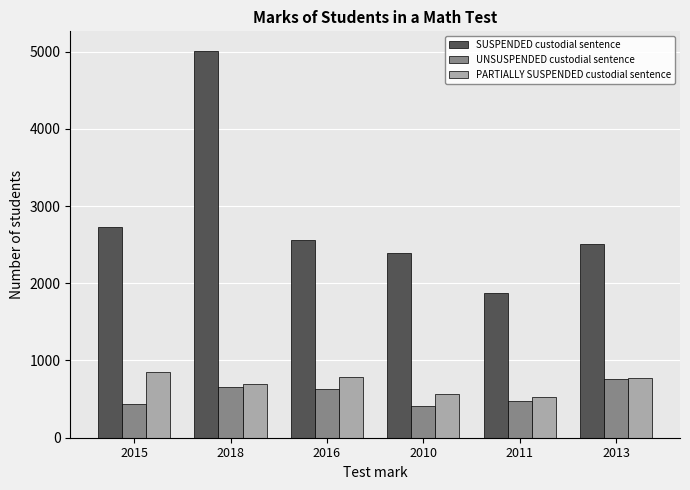

Is the value of PARTIALLY SUSPENDED custodial sentence at 2010 greater than the value of UNSUSPENDED custodial sentence at 2016?

No